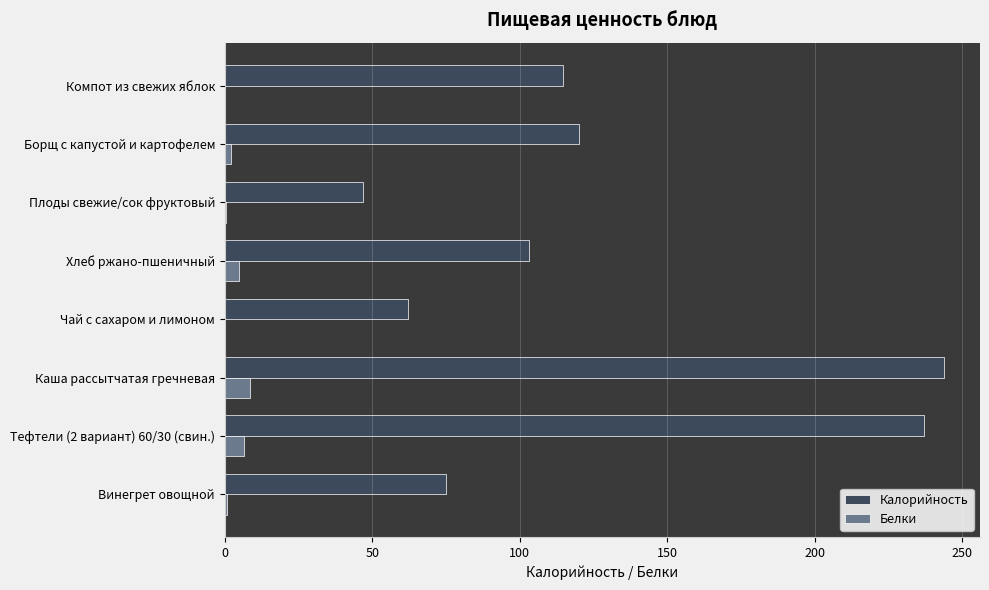

What is the sum of all Калорийность values?

1002.3